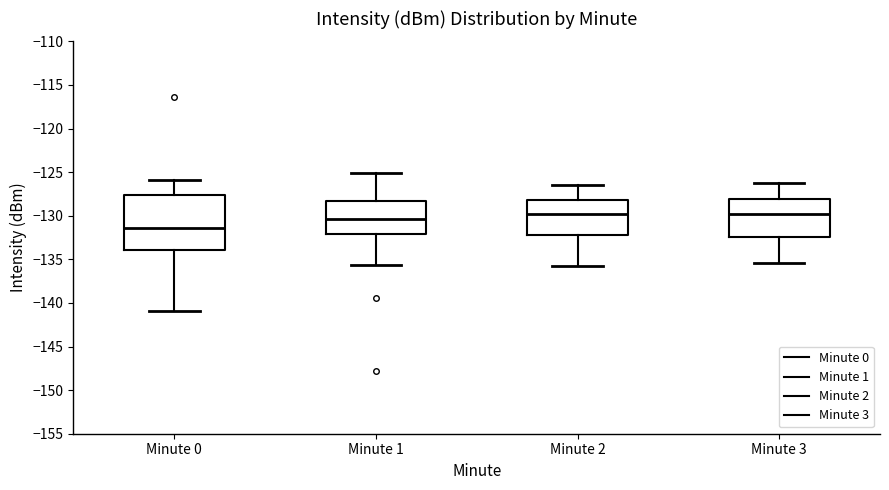

Reading left to right, transcribe this box plot: for each box, give where its median line is, the range the box spans, and where its two whiskers end, as read against the y-axis. The values are not printed on the chart, so give them approximately, as read against the axis.

Minute 0: median -131.5, box -134.0 to -127.5, whiskers -141.0 to -126.0
Minute 1: median -130.5, box -132.0 to -128.5, whiskers -135.5 to -125.0
Minute 2: median -130.0, box -132.0 to -128.0, whiskers -136.0 to -126.5
Minute 3: median -129.5, box -132.5 to -128.0, whiskers -135.5 to -126.0